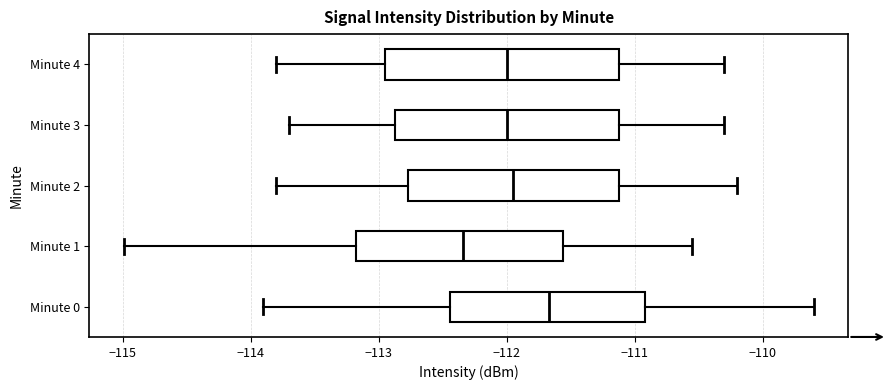

Where does the right whisker of the box for Minute 2 end on the x-axis? The values are not printed on the chart, so give them approximately, as read against the axis.

-110.2